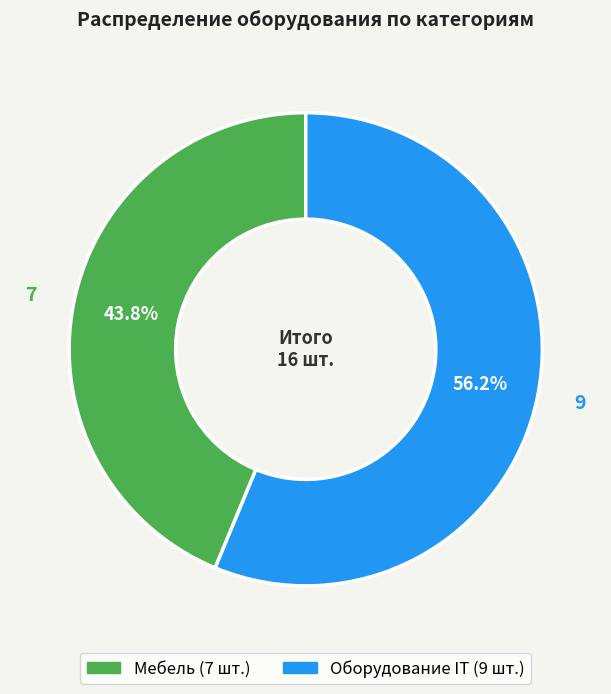

Does Оборудование IT account for over 50% of the chart?

Yes